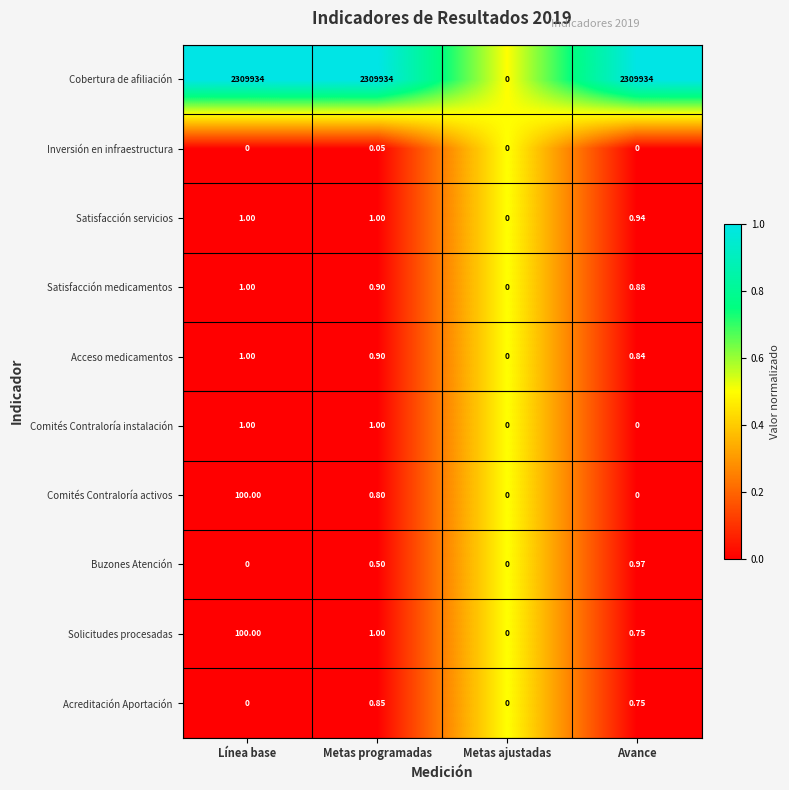

Which series has the largest range (max minus min)?

Cobertura de afiliación